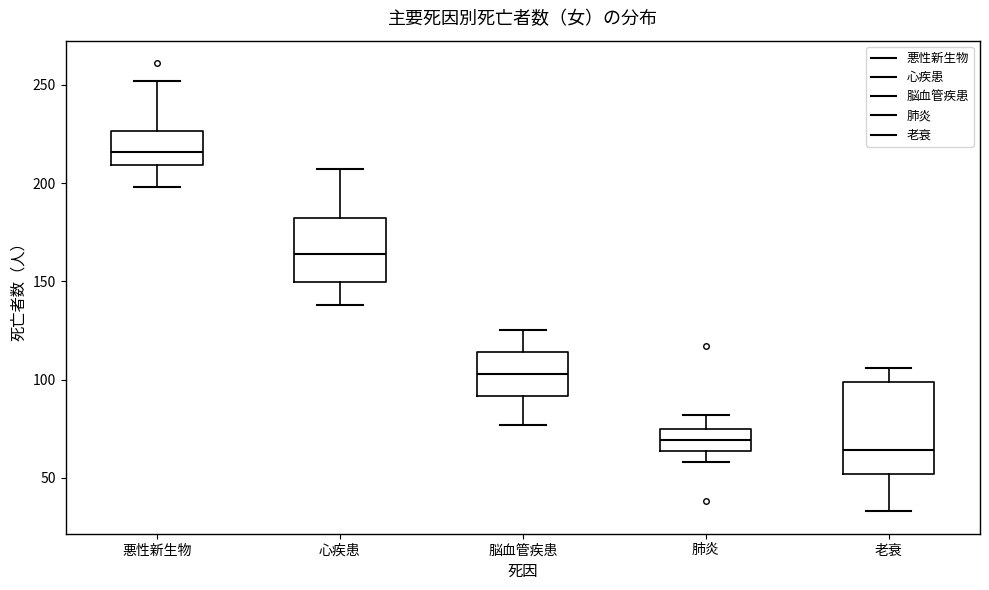

Where is the lower edge of the box for 老衰 on the y-axis? The values are not printed on the chart, so give them approximately, as read against the axis.

50